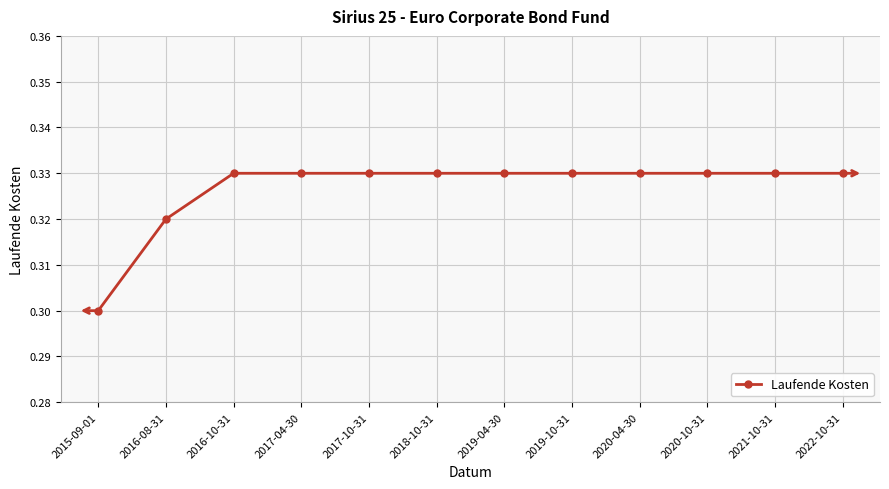

True or false: the data shows 0.1 at 2015-09-01.

False